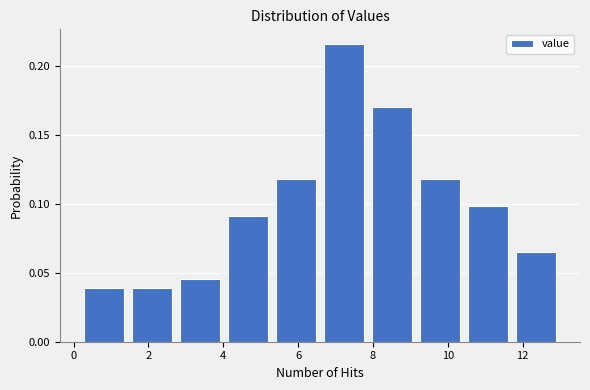

Which range on the x-axis has the tallest bar?

6.6 to 7.8